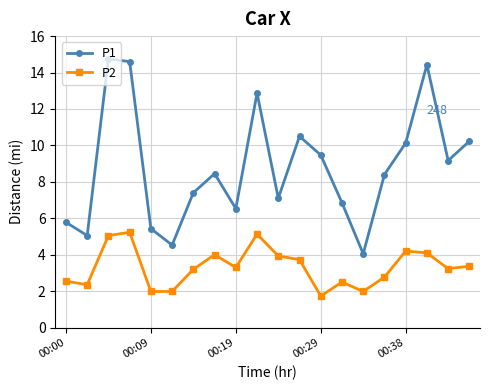

What is the smallest value displayed?

1.7